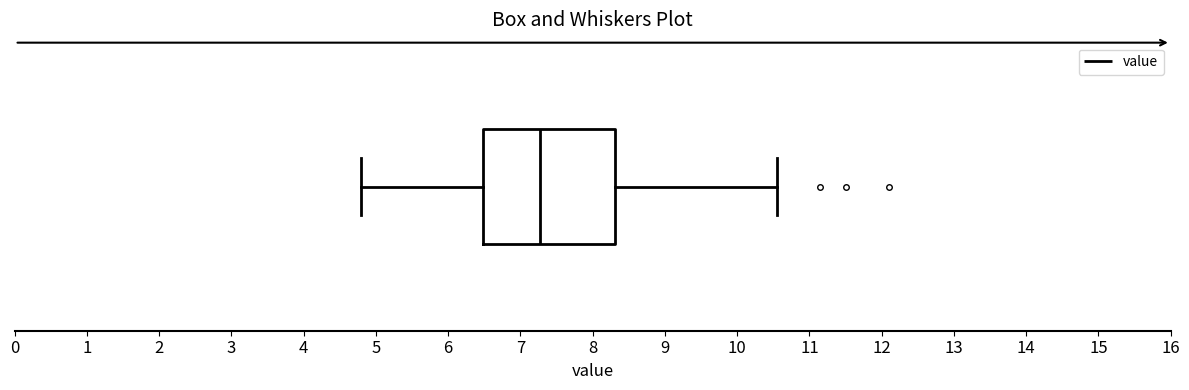

Read this box plot against the x-axis: the position of the median line, the range covered by the box, and the ends of both whiskers. The values are not printed on the chart, so give them approximately, as read against the axis.

median 7.3, box 6.5 to 8.3, whiskers 4.8 to 10.6